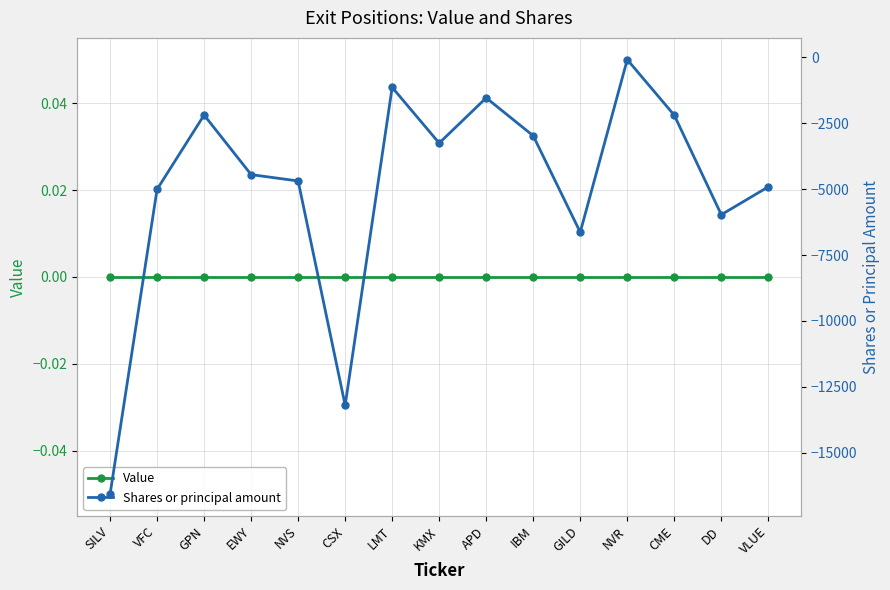

Rank the categories by Shares or principal amount value from highest to lowest.

NVR, LMT, APD, GPN, CME, IBM, KMX, EWY, NVS, VLUE, VFC, DD, GILD, CSX, SILV